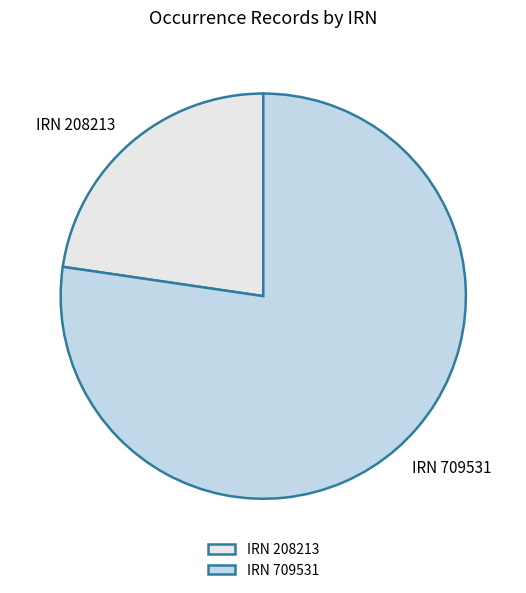

Which has a higher value, IRN 208213 or IRN 709531?

IRN 709531